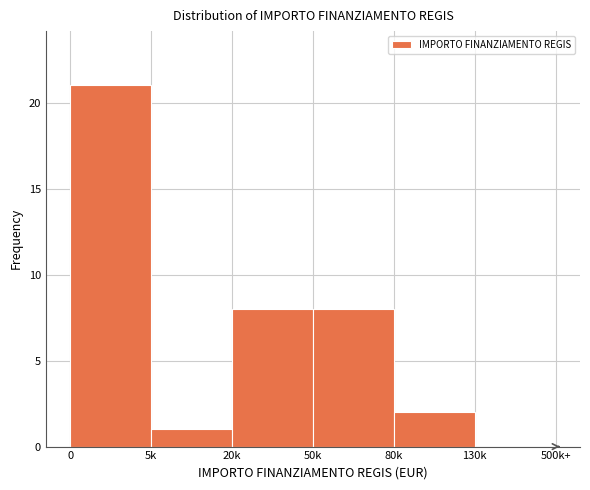

Reading left to right, transcribe all the data shown in this chart.

0=21	5k=1	20k=8	50k=8	80k=2	130k=0